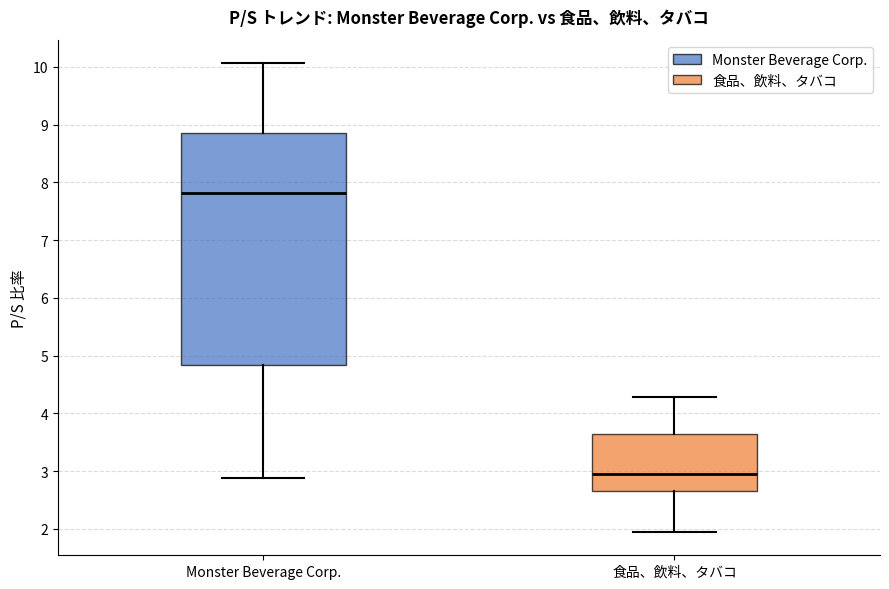

Reading left to right, read every box against the y-axis: the position of its median line, the range the box covers, and the ends of its whiskers. The values are not printed on the chart, so give them approximately, as read against the axis.

Monster Beverage Corp.: median 7.8, box 4.8 to 8.9, whiskers 2.9 to 10.1
食品、飲料、タバコ: median 3.0, box 2.7 to 3.7, whiskers 2.0 to 4.3